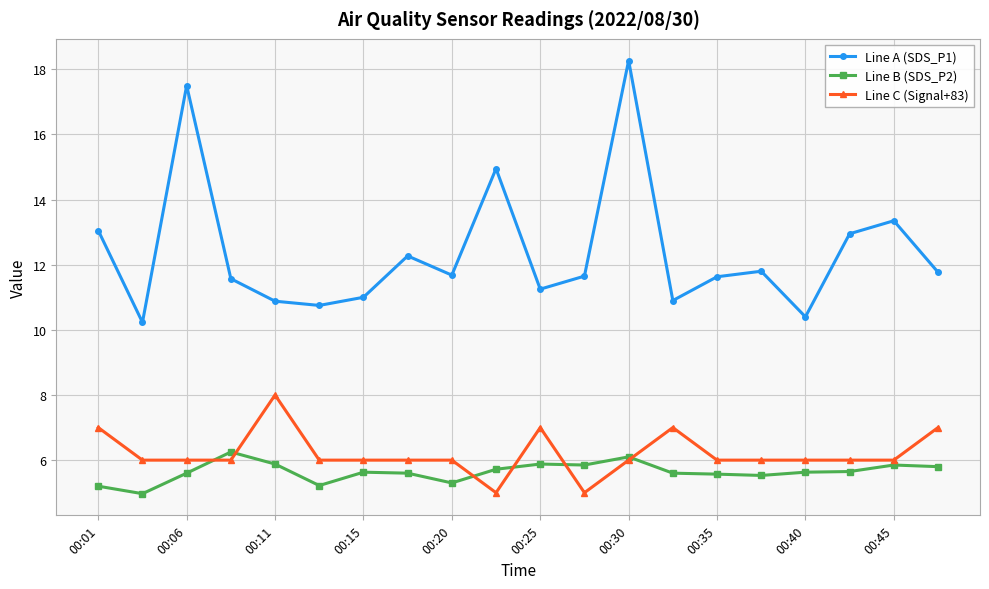

Is this an area chart (filled region under the line)?

No